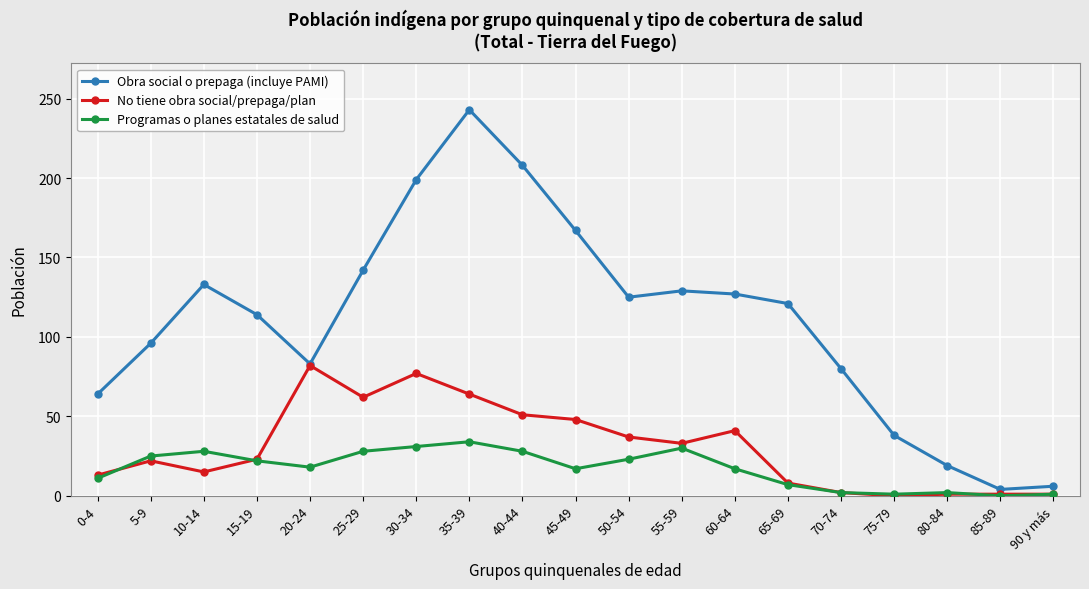

Which category has the highest value across all series?

35-39